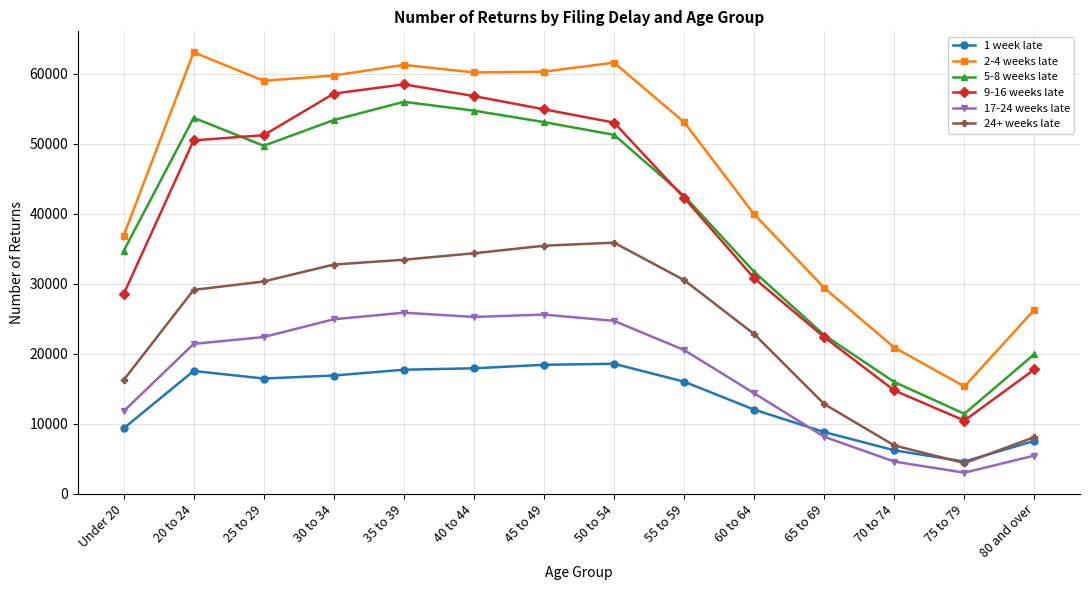

Is the value of 1 week late at 65 to 69 greater than the value of 24+ weeks late at 75 to 79?

Yes